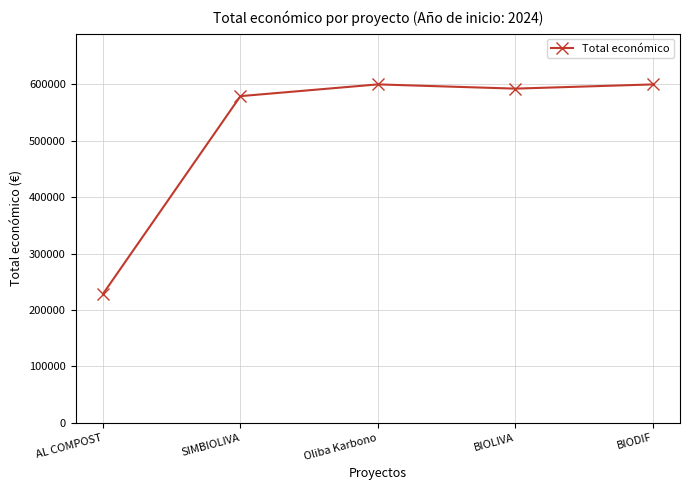

What is the difference between the maximum and minimum values?

371476